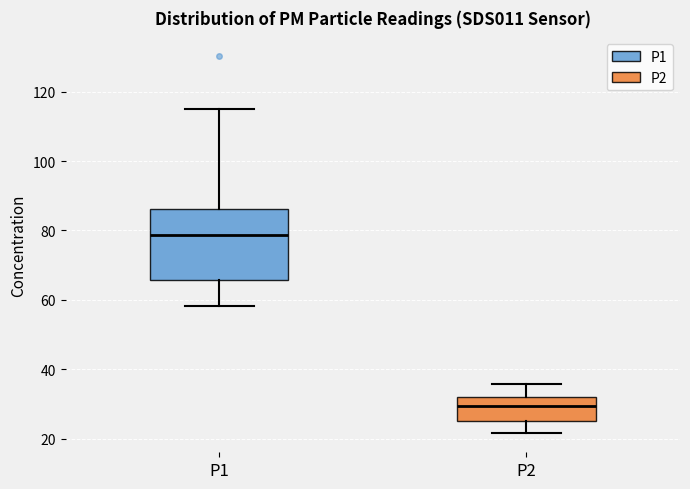

Reading left to right, transcribe this box plot: for each box, give where its median line is, the range the box spans, and where its two whiskers end, as read against the y-axis. The values are not printed on the chart, so give them approximately, as read against the axis.

P1: median 78, box 66 to 86, whiskers 58 to 116
P2: median 30, box 26 to 32, whiskers 22 to 36